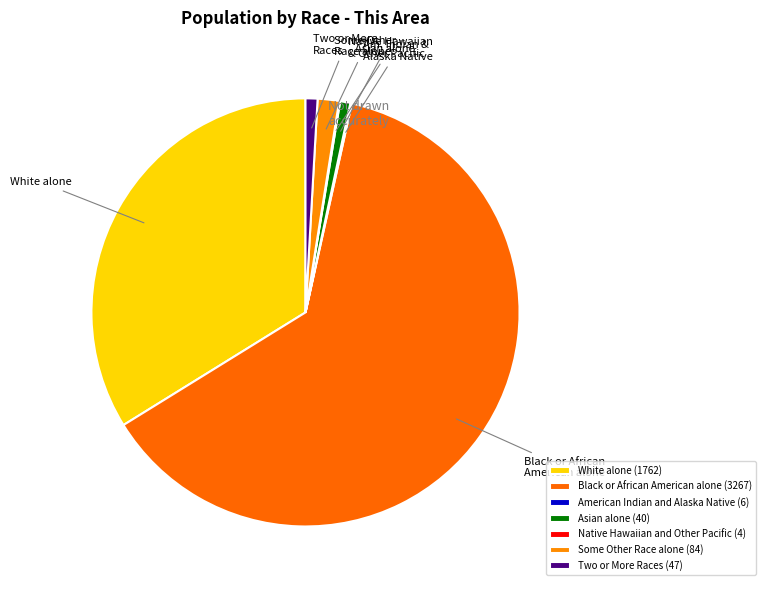

How many slices are in this pie chart?

7